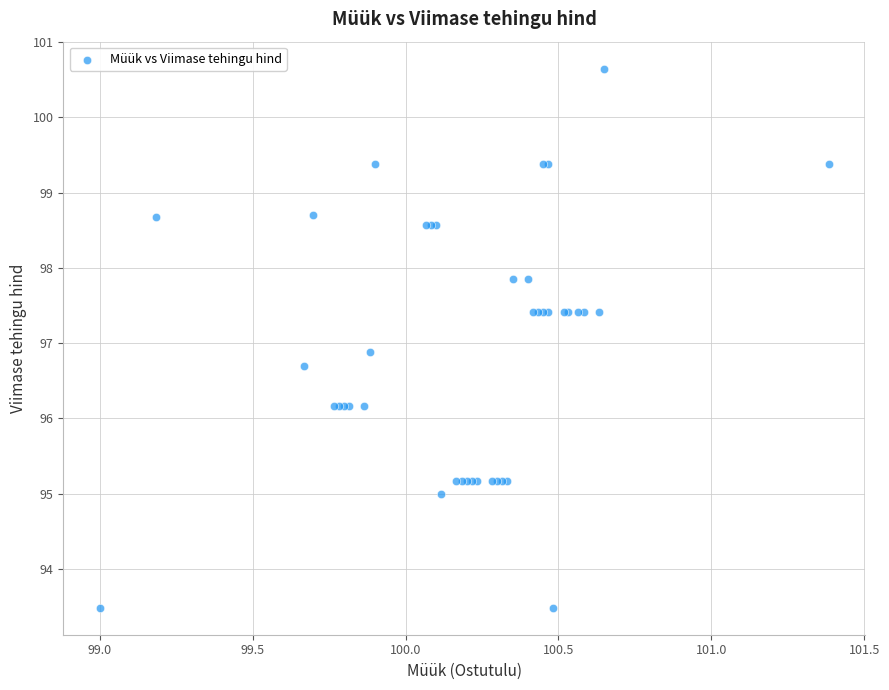

What Y value in the scatter plot is closest to 97?

96.9